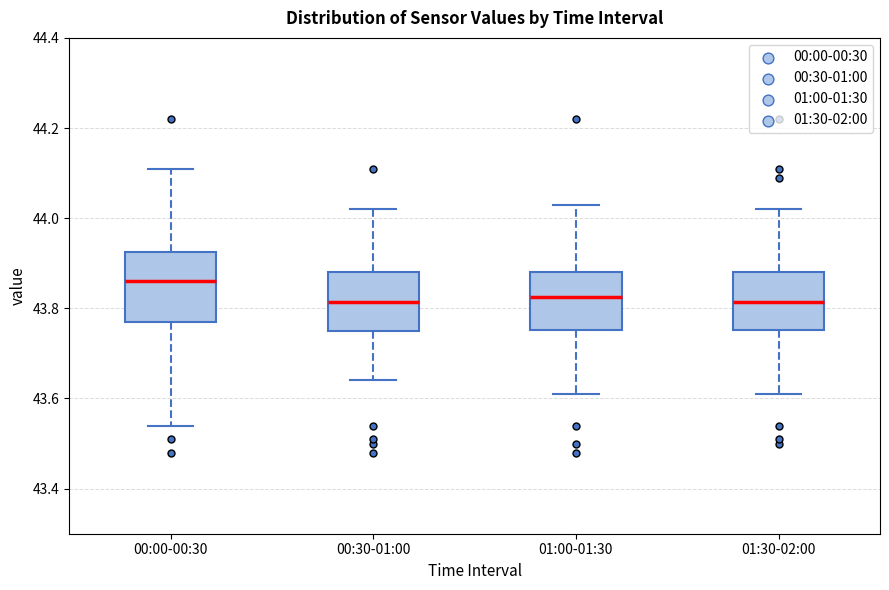

Reading left to right, transcribe this box plot: for each box, give where its median line is, the range the box spans, and where its two whiskers end, as read against the y-axis. The values are not printed on the chart, so give them approximately, as read against the axis.

00:00-00:30: median 43.86, box 43.78 to 43.92, whiskers 43.54 to 44.12
00:30-01:00: median 43.82, box 43.76 to 43.88, whiskers 43.64 to 44.02
01:00-01:30: median 43.82, box 43.76 to 43.88, whiskers 43.62 to 44.04
01:30-02:00: median 43.82, box 43.76 to 43.88, whiskers 43.62 to 44.02